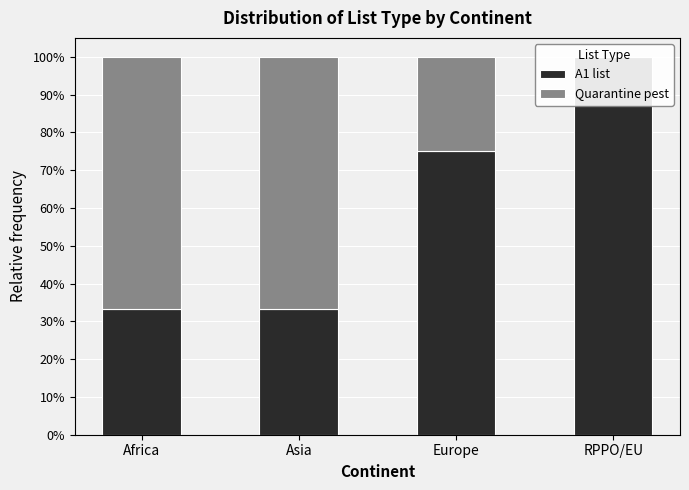

How many data points does each series have?

4